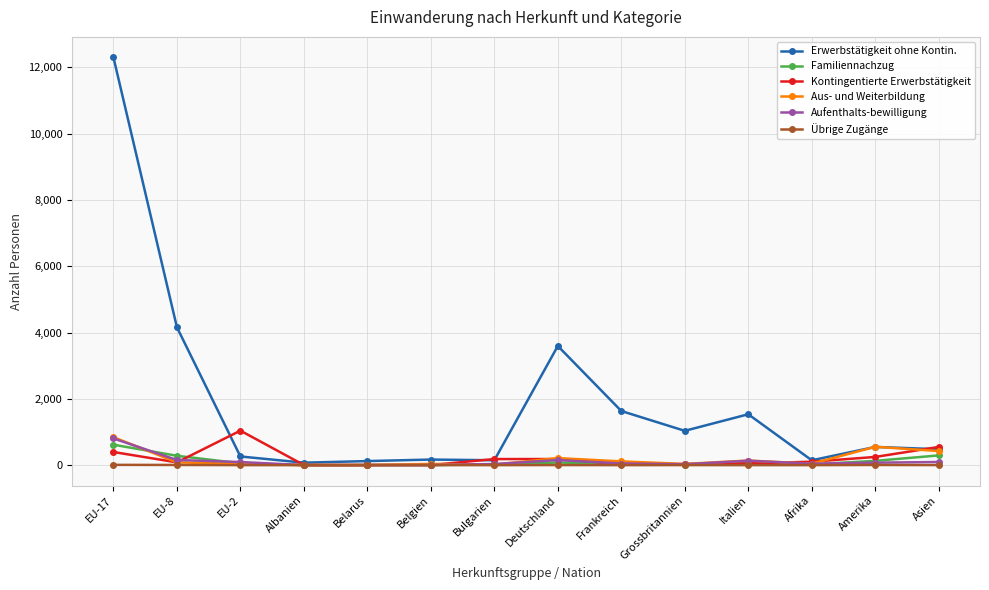

Between EU-17 and Belarus, which series saw the biggest shift?

Erwerbstätigkeit ohne Kontin.